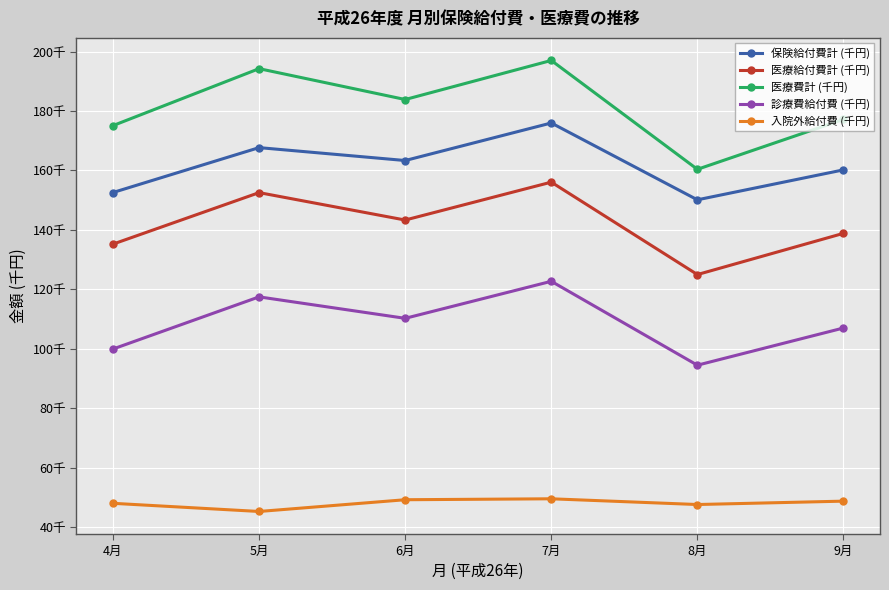

True or false: 入院外給付費 (千円) and 医療給付費計 (千円) cross at least once.

False